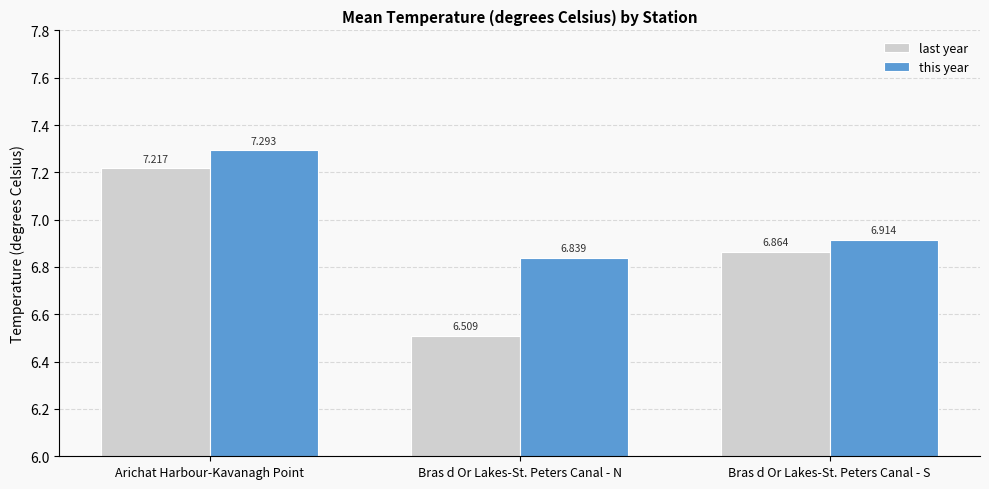

Are the bars horizontal?

No